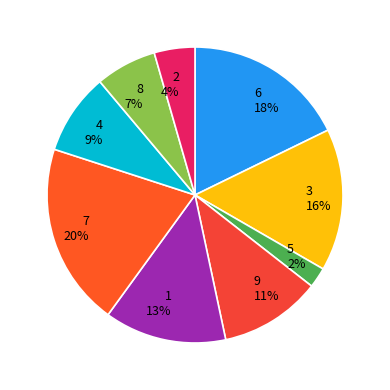

What percentage is the 9 slice, to the nearest percent?

11%